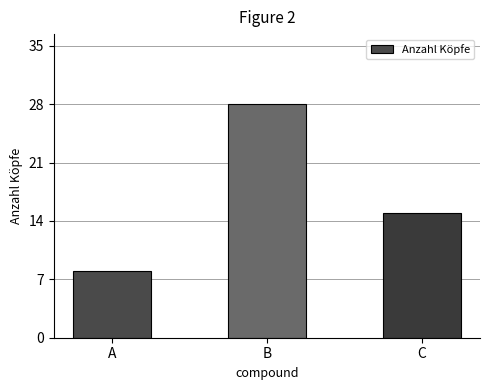

List the labels in order of value, smallest first.

A, C, B